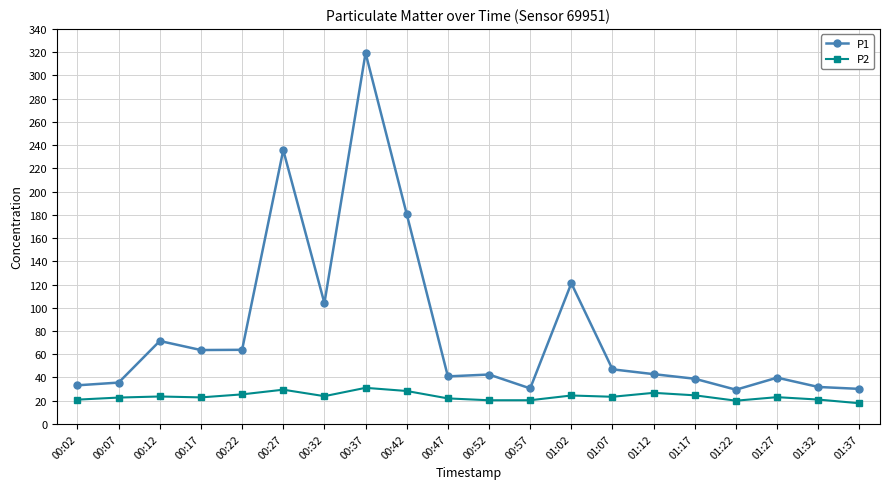

What is the label of the 2nd point from the left?

00:07